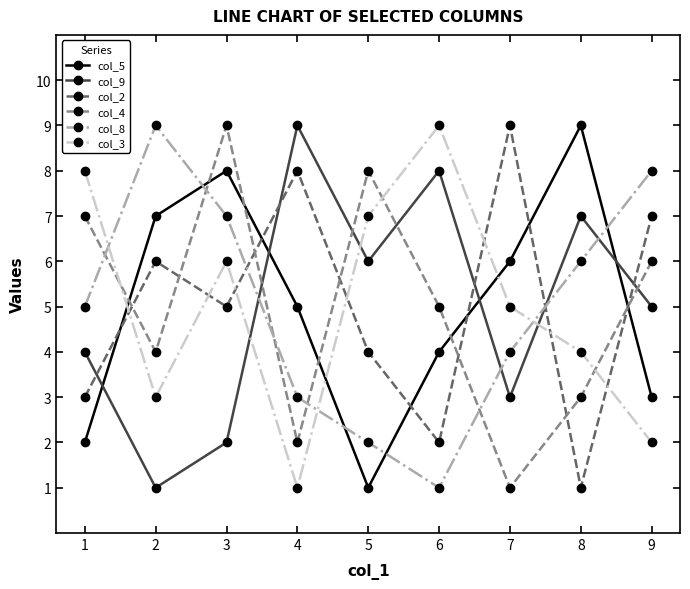

Does the chart have visible grid lines?

No